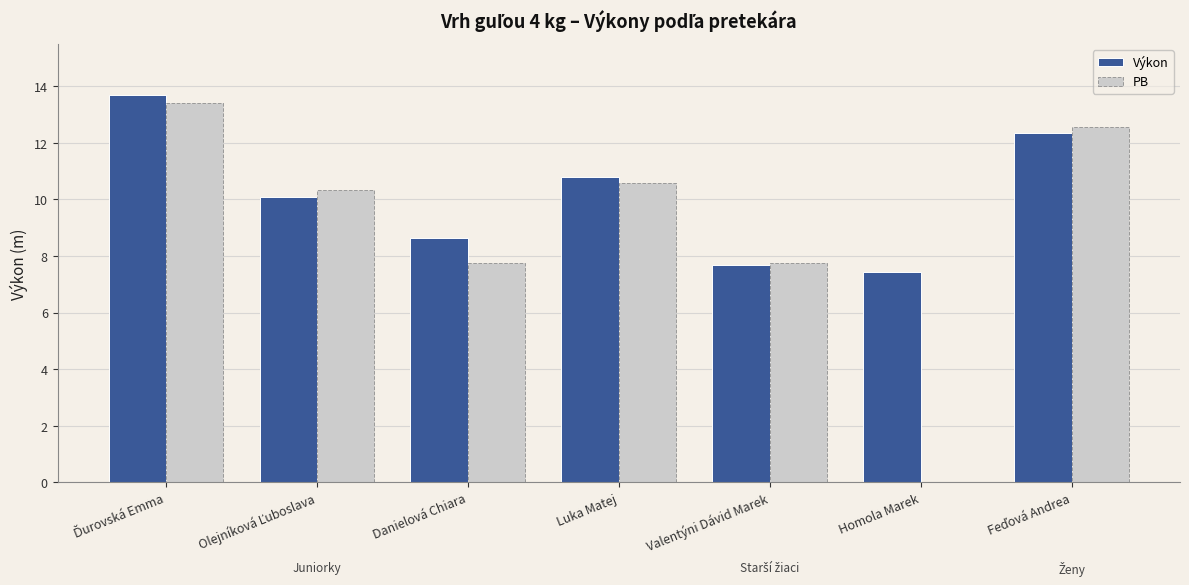

Which series changed the most between Danielová Chiara and Homola Marek?

PB